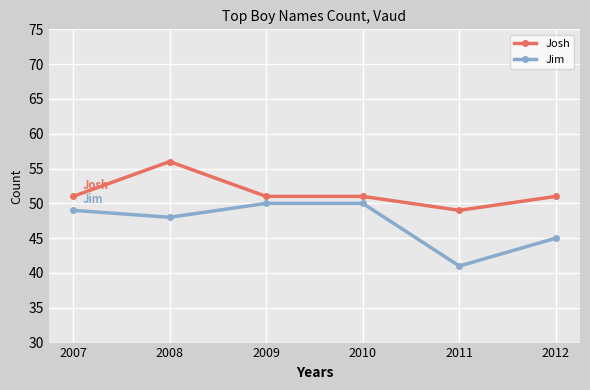

How many interior local valleys does the Jim series have?

2